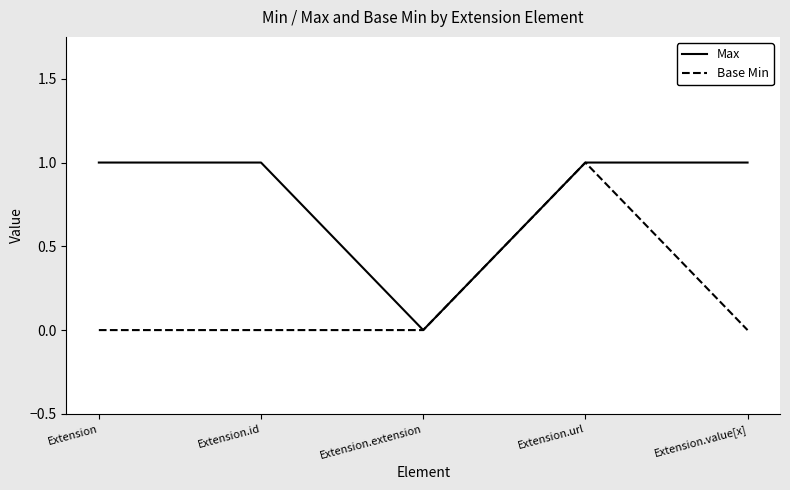

Rank the series at Extension.id from highest to lowest value.

Max, Base Min